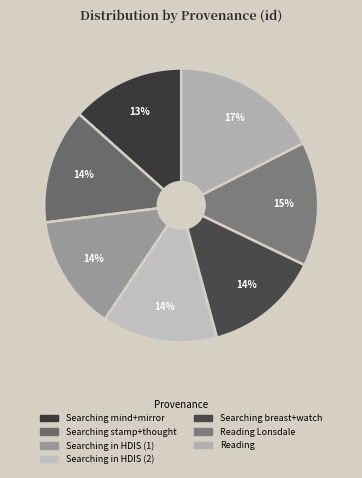

How many slices are in this pie chart?

7